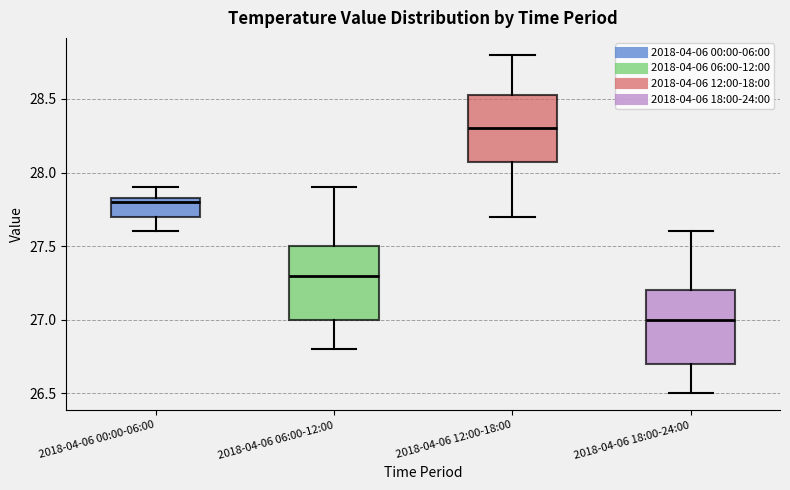

Which box has the lowest median line?

2018-04-06 18:00-24:00